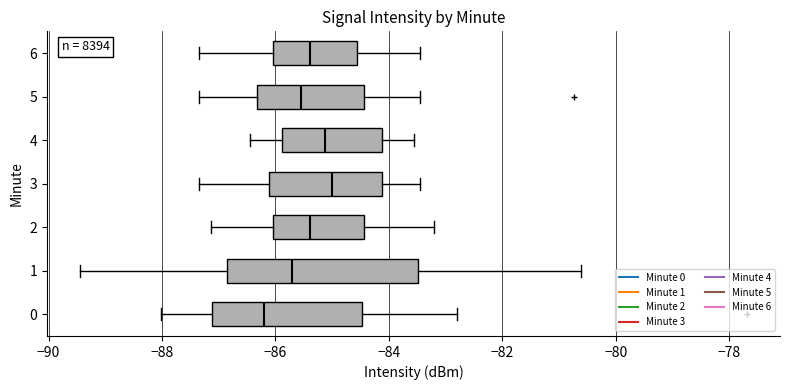

Reading bottom to top, transcribe this box plot: for each box, give where its median line is, the range the box spans, and where its two whiskers end, as read against the x-axis. The values are not printed on the chart, so give them approximately, as read against the axis.

0: median -86.2, box -87.2 to -84.4, whiskers -88.0 to -82.8
1: median -85.8, box -86.8 to -83.4, whiskers -89.4 to -80.6
2: median -85.4, box -86.0 to -84.4, whiskers -87.2 to -83.2
3: median -85.0, box -86.2 to -84.2, whiskers -87.4 to -83.4
4: median -85.2, box -85.8 to -84.2, whiskers -86.4 to -83.6
5: median -85.6, box -86.4 to -84.4, whiskers -87.4 to -83.4
6: median -85.4, box -86.0 to -84.6, whiskers -87.4 to -83.4